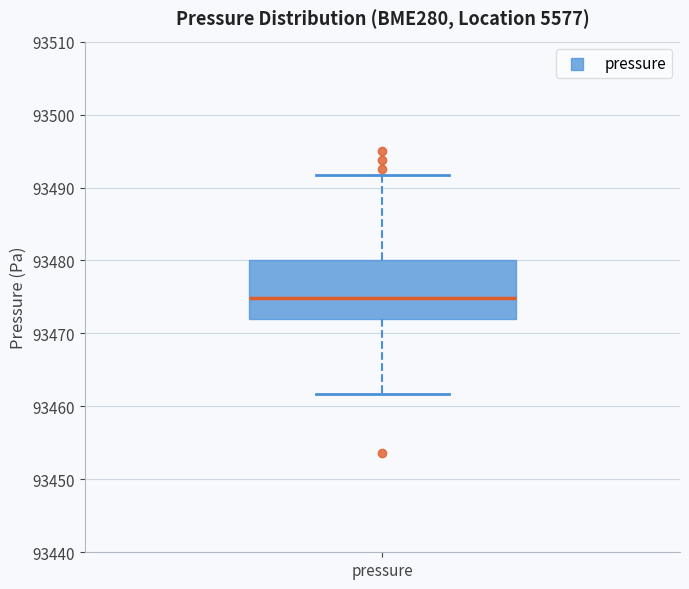

Read this box plot against the y-axis: the position of the median line, the range covered by the box, and the ends of both whiskers. The values are not printed on the chart, so give them approximately, as read against the axis.

median 93475, box 93472 to 93480, whiskers 93462 to 93492